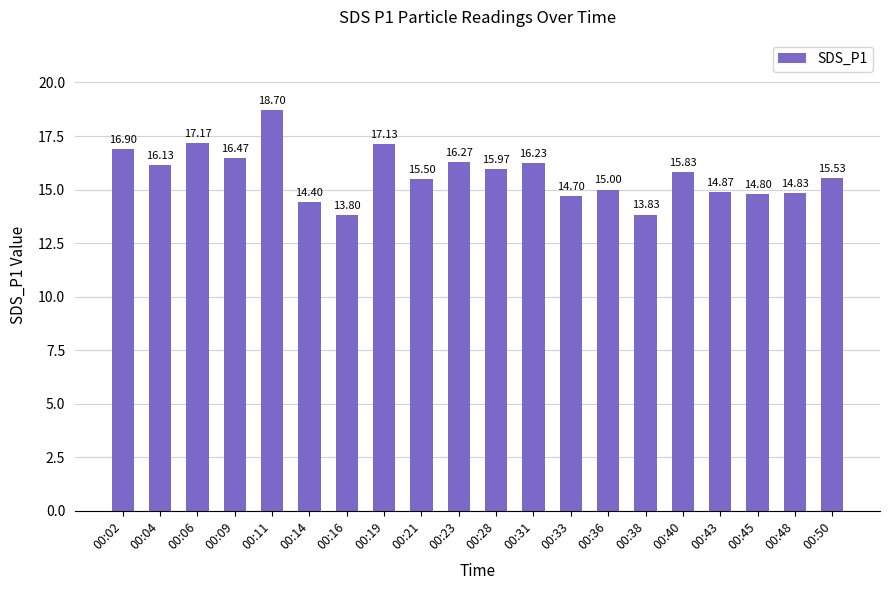

Does the chart contain any negative values?

No